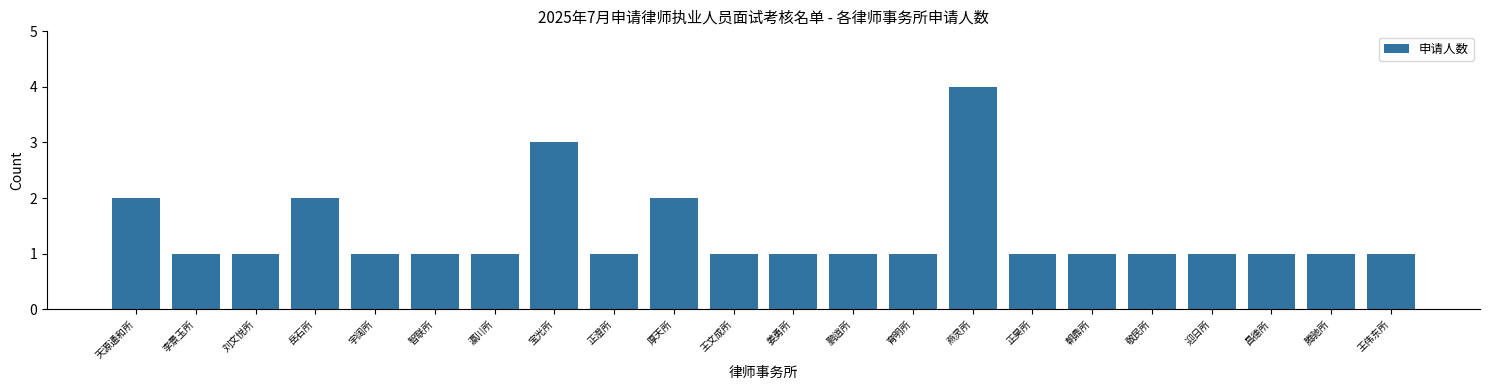

Reading left to right, extract all data points from this chart.

2	1	1	2	1	1	1	3	1	2	1	1	1	1	4	1	1	1	1	1	1	1